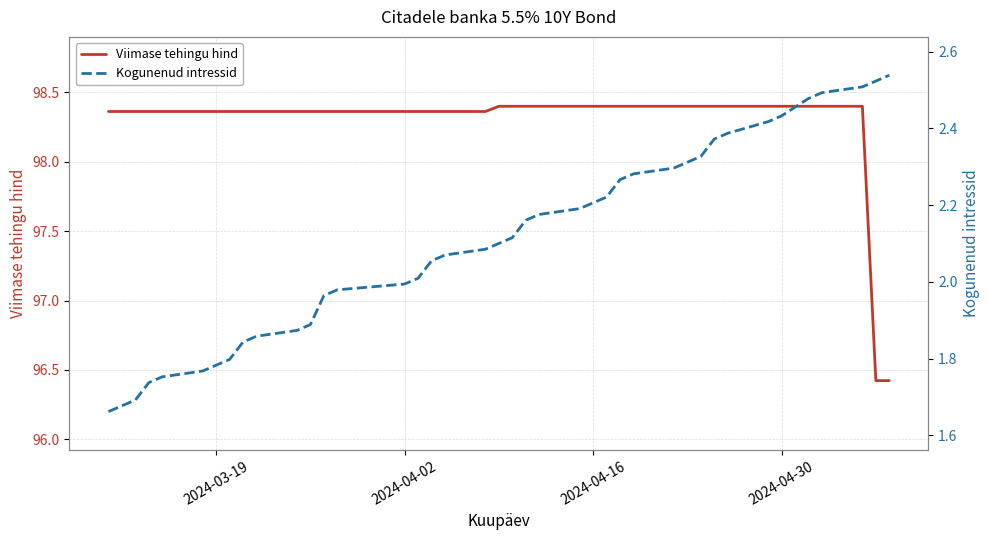

Is it true that Viimase tehingu hind equals 98.4 at 2024-04-30?

True